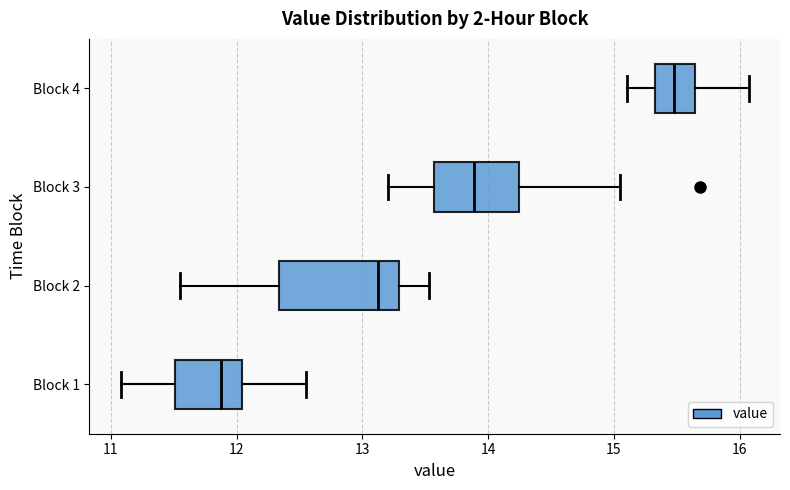

Reading bottom to top, transcribe this box plot: for each box, give where its median line is, the range the box spans, and where its two whiskers end, as read against the x-axis. The values are not printed on the chart, so give them approximately, as read against the axis.

Block 1: median 11.9, box 11.5 to 12.0, whiskers 11.1 to 12.6
Block 2: median 13.1, box 12.3 to 13.3, whiskers 11.6 to 13.5
Block 3: median 13.9, box 13.6 to 14.2, whiskers 13.2 to 15.1
Block 4: median 15.5, box 15.3 to 15.6, whiskers 15.1 to 16.1